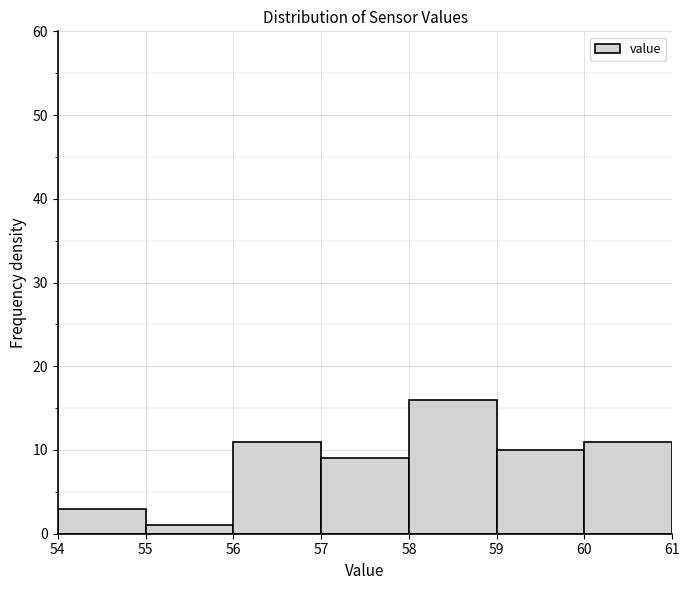

How tall is the bar that spans 58 to 59 on the x-axis? The values are not printed on the chart, so give them approximately, as read against the axis.

16